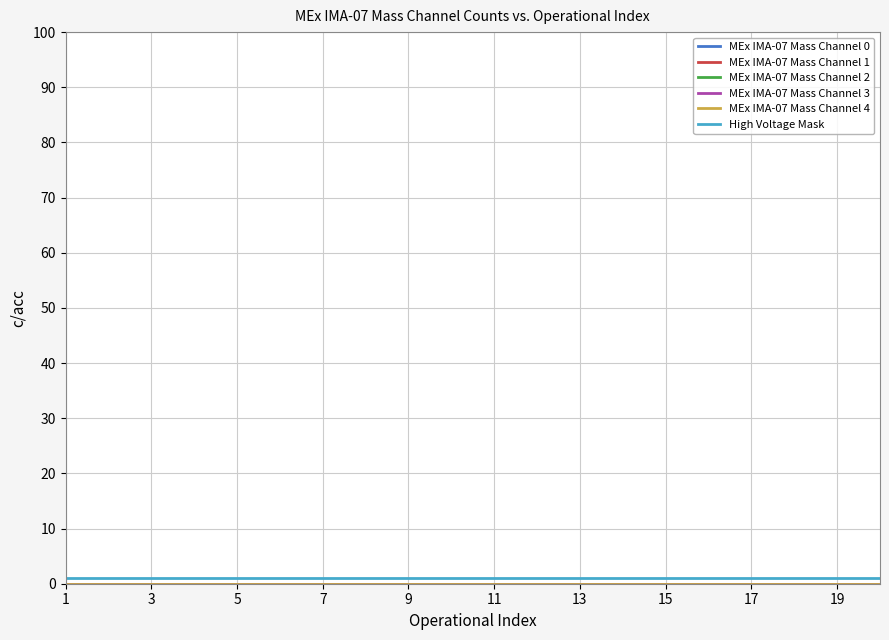

True or false: MEx IMA-07 Mass Channel 1 and MEx IMA-07 Mass Channel 2 cross at least once.

False